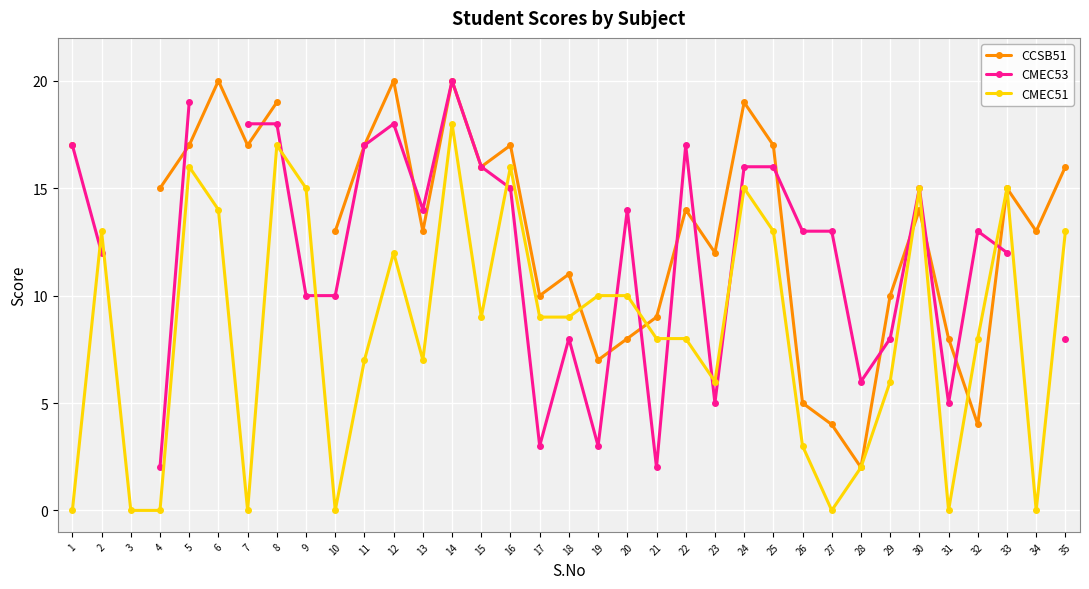

How many times do CMEC51 and CMEC53 cross each other?

10